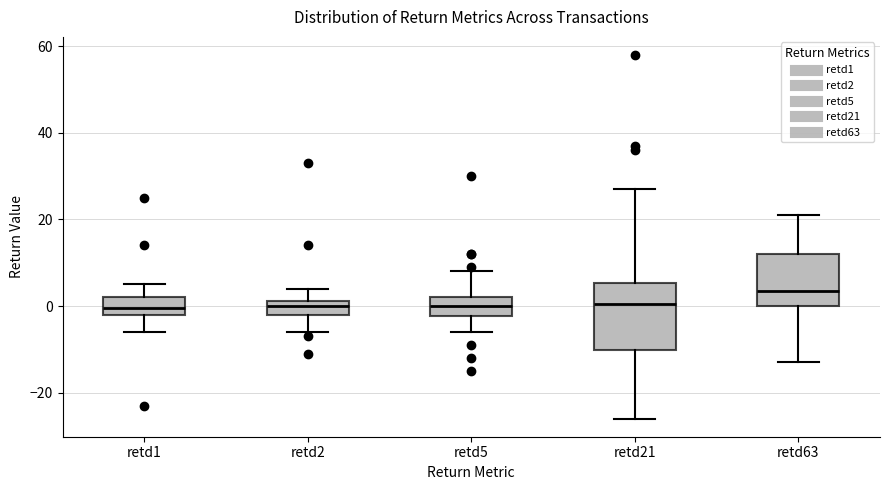

Comparing the boxes themselves (not the whiskers), which one is the tallest?

retd21